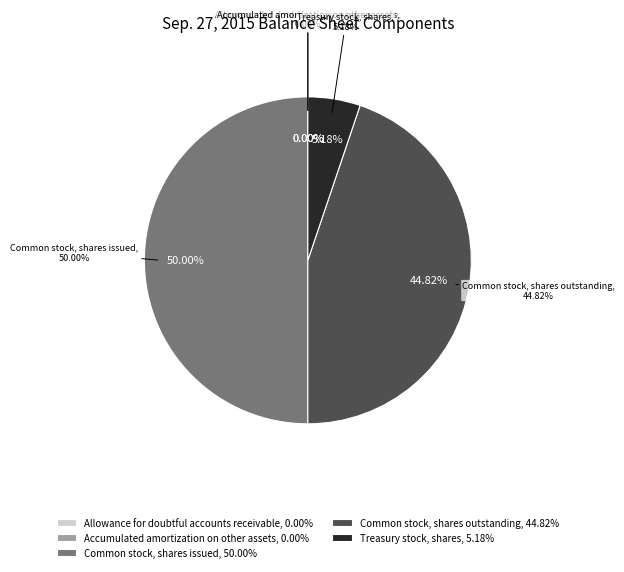

Which slice is the smallest?

Allowance for doubtful accounts receivable